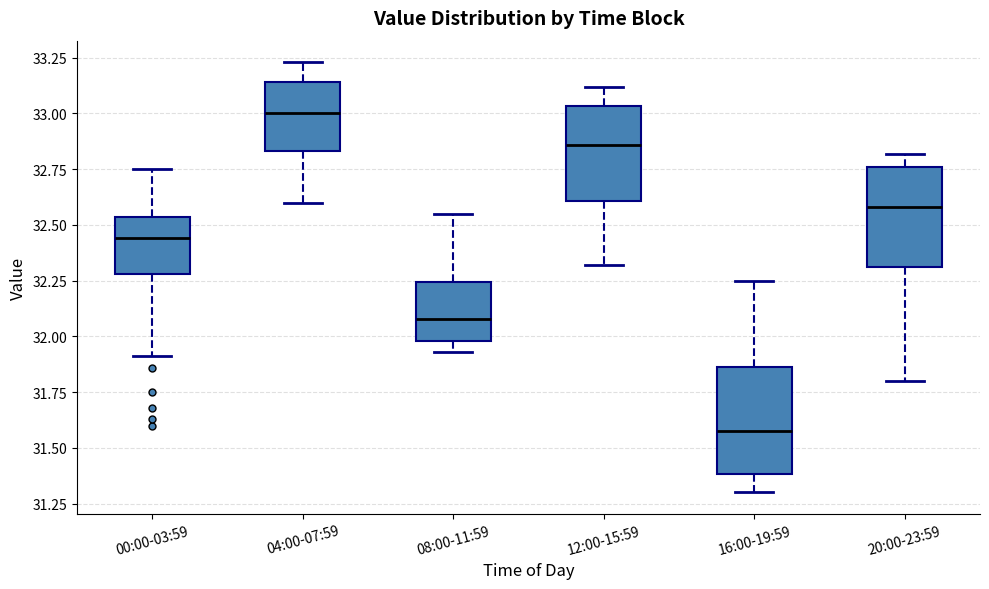

Reading left to right, read every box against the y-axis: the position of its median line, the range the box covers, and the ends of its whiskers. The values are not printed on the chart, so give them approximately, as read against the axis.

00:00-03:59: median 32.45, box 32.30 to 32.55, whiskers 31.90 to 32.75
04:00-07:59: median 33.00, box 32.85 to 33.15, whiskers 32.60 to 33.25
08:00-11:59: median 32.10, box 32.00 to 32.25, whiskers 31.95 to 32.55
12:00-15:59: median 32.85, box 32.60 to 33.05, whiskers 32.30 to 33.10
16:00-19:59: median 31.60, box 31.40 to 31.85, whiskers 31.30 to 32.25
20:00-23:59: median 32.60, box 32.30 to 32.75, whiskers 31.80 to 32.80